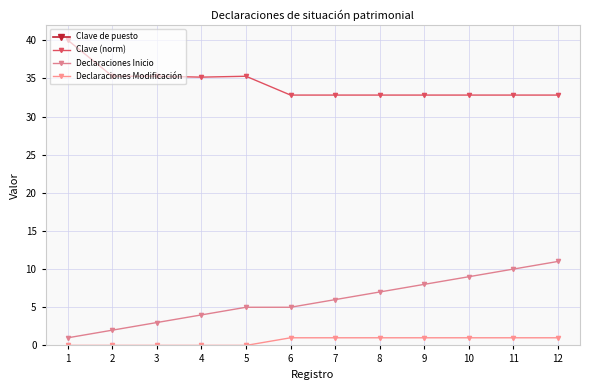

What is the difference between the highest and lowest values at 2?

1516.0